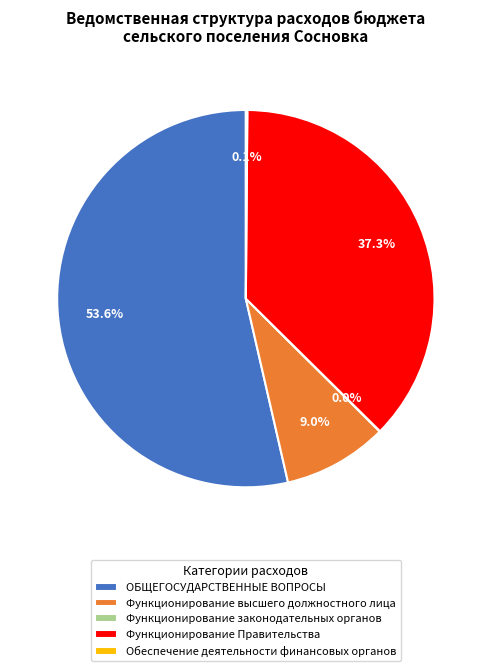

Which category accounts for the majority?

ОБЩЕГОСУДАРСТВЕННЫЕ ВОПРОСЫ